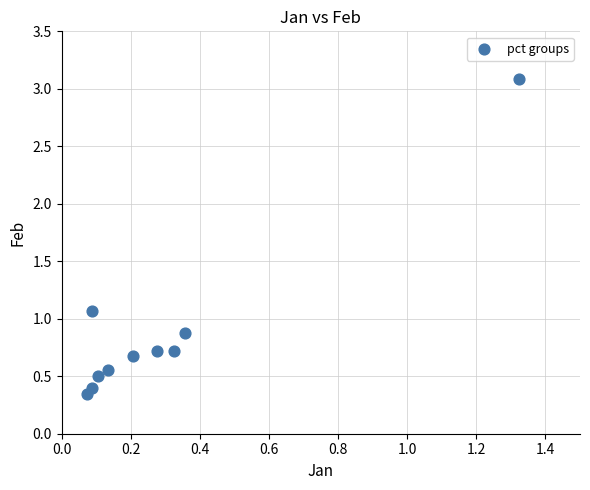

What is the range of Y values (max minus min)?

2.7